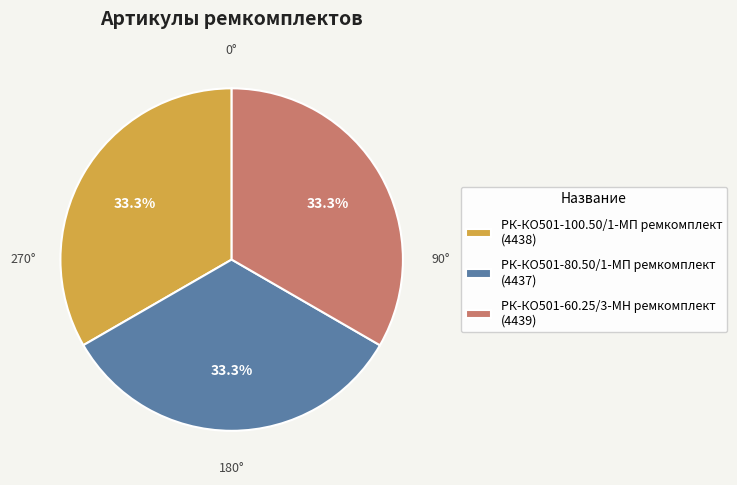

To the nearest percent, what percentage of the pie is РК-КО501-60.25/3-МН ремкомплект?

33%